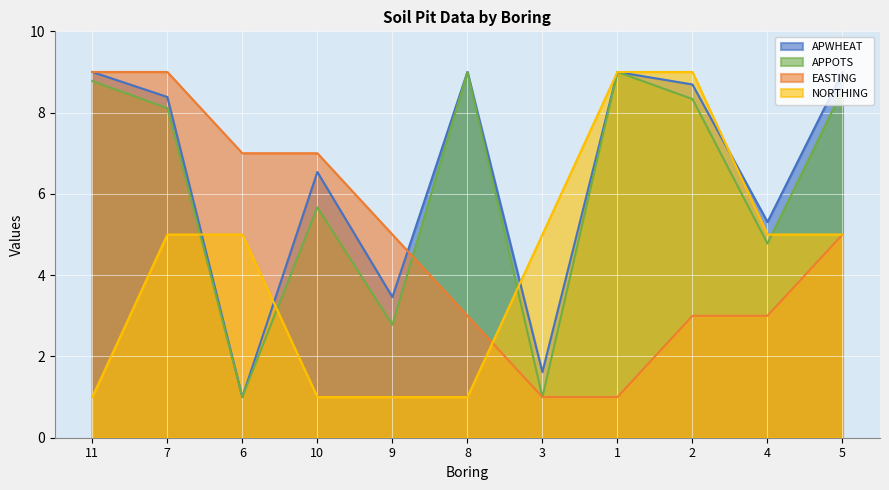

True or false: EASTING and APWHEAT intersect in this chart.

True